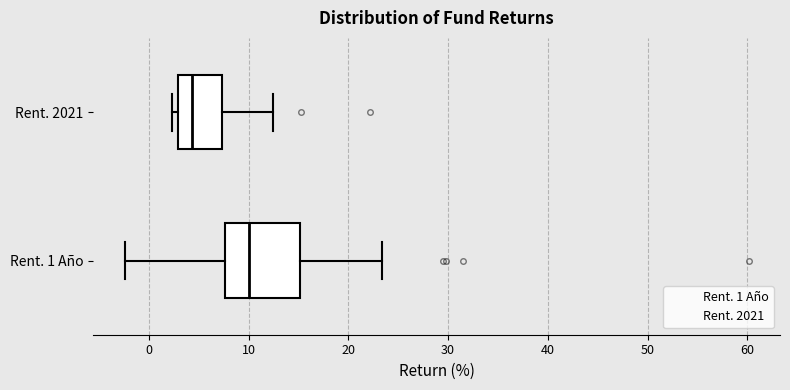

Reading bottom to top, read every box against the x-axis: the position of its median line, the range the box covers, and the ends of its whiskers. The values are not printed on the chart, so give them approximately, as read against the axis.

Rent. 1 Año: median 10, box 8 to 15, whiskers -2 to 23
Rent. 2021: median 4, box 3 to 7, whiskers 2 to 12